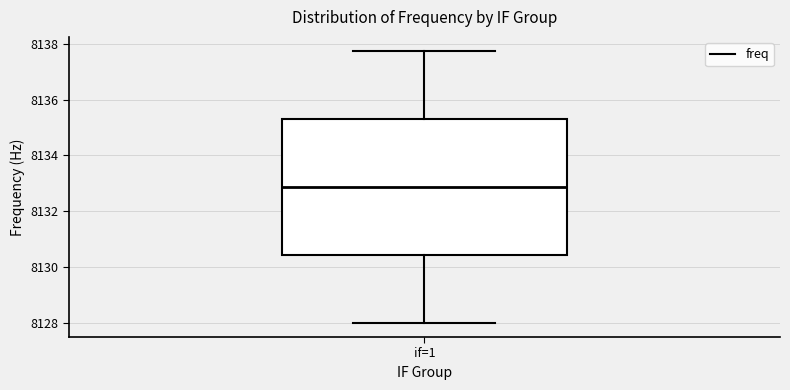

Where does the lower whisker of the box for if=1 end on the y-axis? The values are not printed on the chart, so give them approximately, as read against the axis.

8128.0